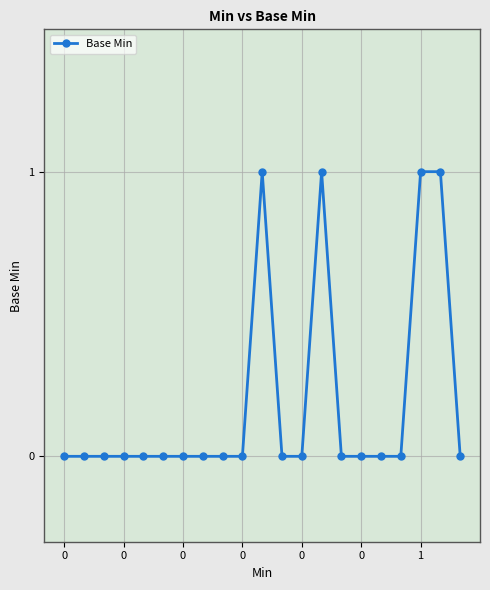

Is this an area chart (filled region under the line)?

No